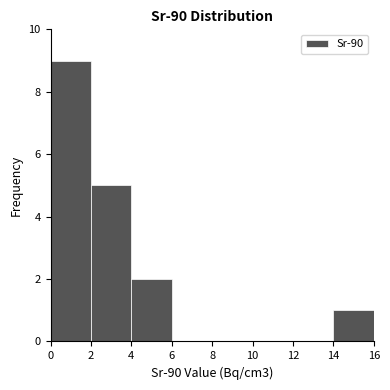

What is the height of the bar covering 2 to 4 on the x-axis? The values are not printed on the chart, so give them approximately, as read against the axis.

5